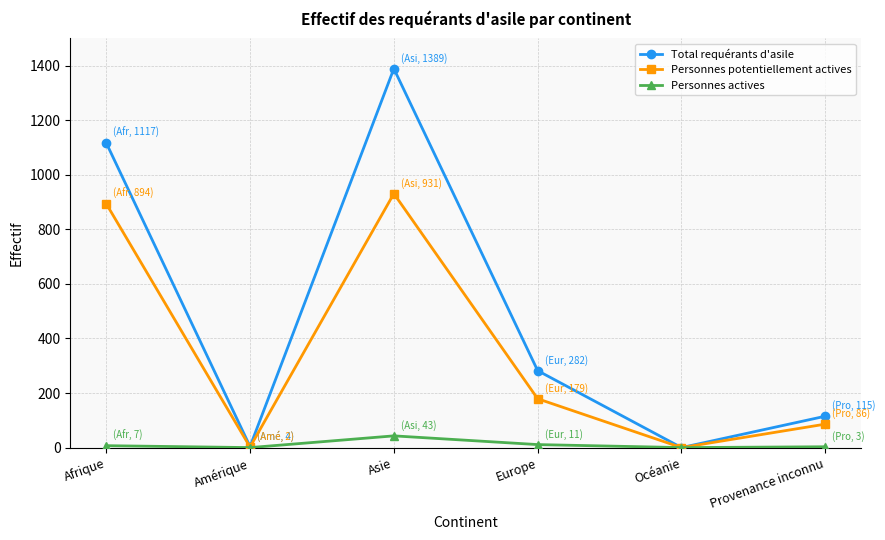

Which series changed the most between Afrique and Provenance inconnu?

Total requérants d'asile